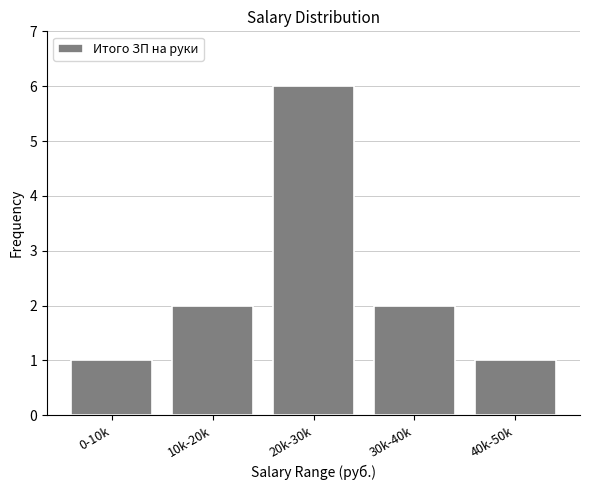

Reading left to right, extract all data points from this chart.

1	2	6	2	1